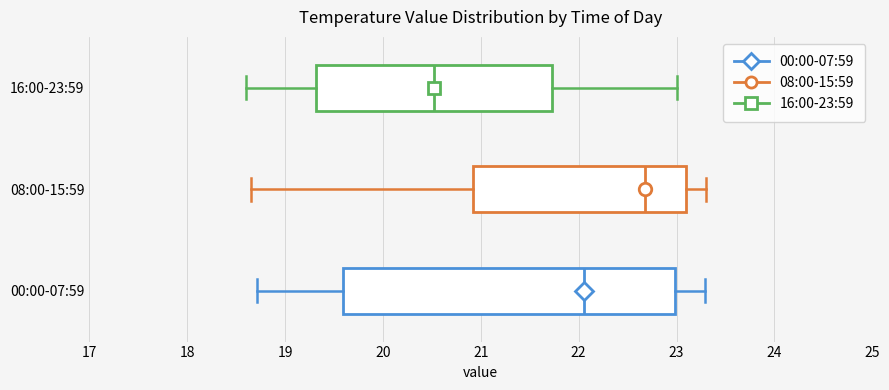

Where does the right whisker of the box for 08:00-15:59 end on the x-axis? The values are not printed on the chart, so give them approximately, as read against the axis.

23.3